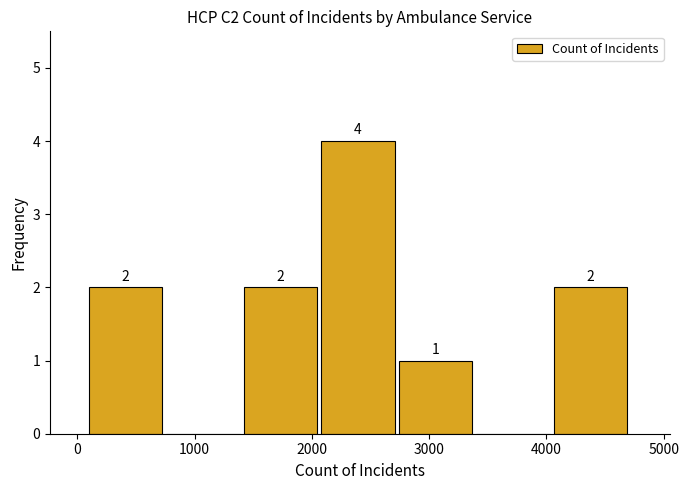

Over which range of the x-axis is the bar tallest?

2100 to 2700